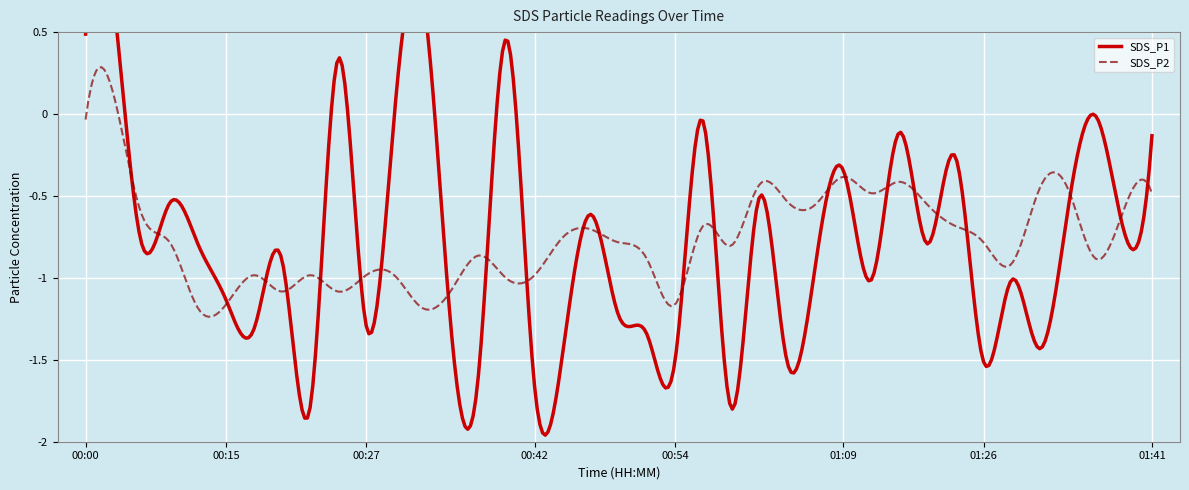

Which category has the highest value across all series?

00:32